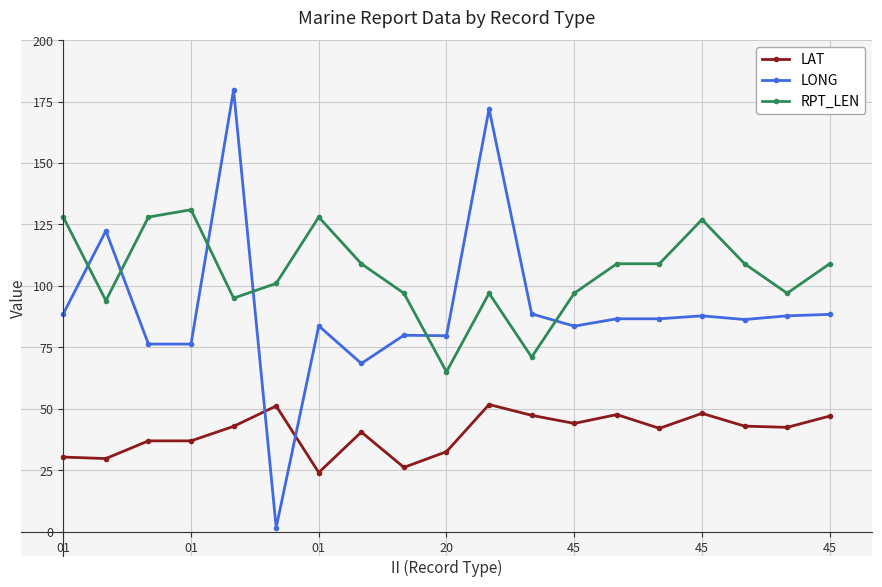

How many categories are shown in the chart?

19